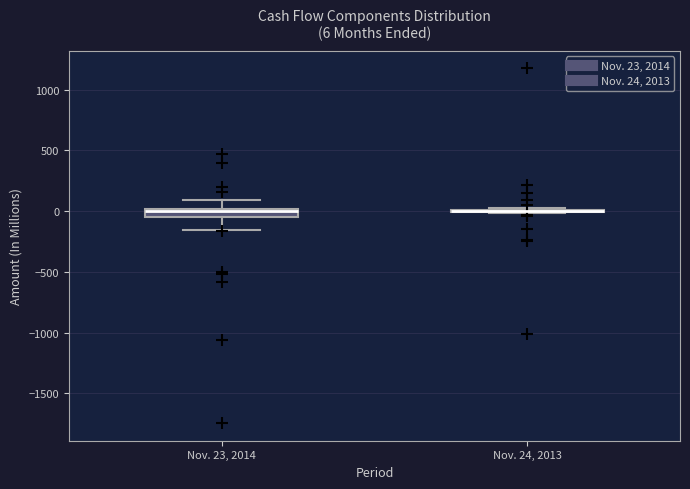

Which box is the tallest, from its lower edge to its upper edge?

Nov. 23, 2014